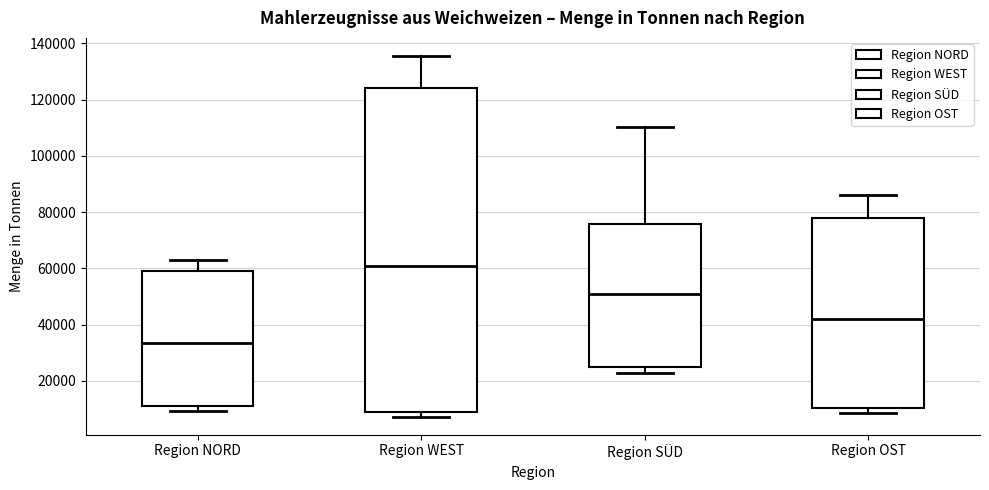

Reading left to right, read every box against the y-axis: the position of its median line, the range the box covers, and the ends of its whiskers. The values are not printed on the chart, so give them approximately, as read against the axis.

Region NORD: median 34000, box 12000 to 60000, whiskers 10000 to 62000
Region WEST: median 60000, box 10000 to 124000, whiskers 8000 to 136000
Region SÜD: median 52000, box 26000 to 76000, whiskers 22000 to 110000
Region OST: median 42000, box 10000 to 78000, whiskers 8000 to 86000